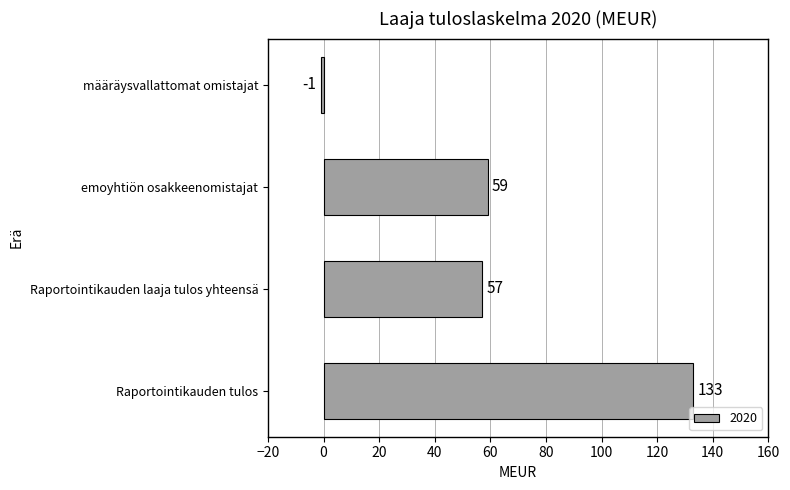

What is the approximate value at Raportointikauden laaja tulos yhteensä?

57